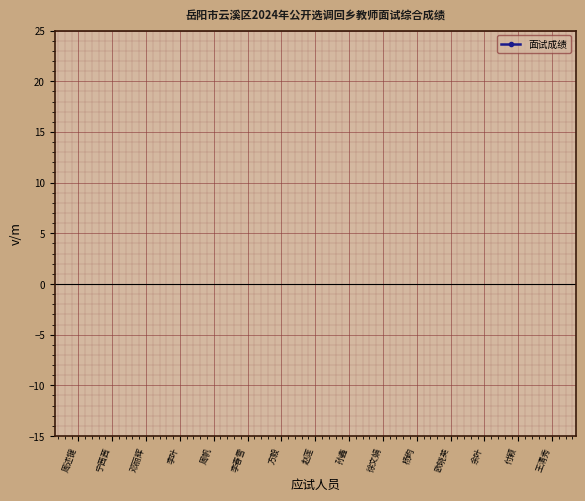

How many data points does each series have?

15